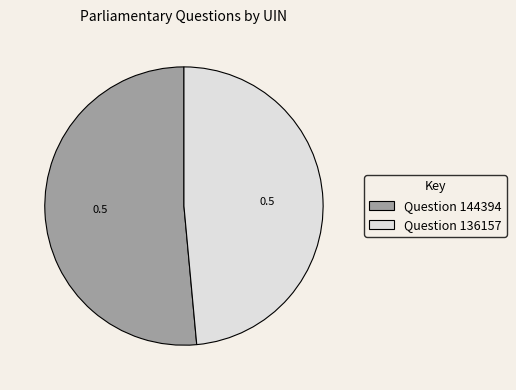

Is it true that Question 144394 is 51% of the pie?

True